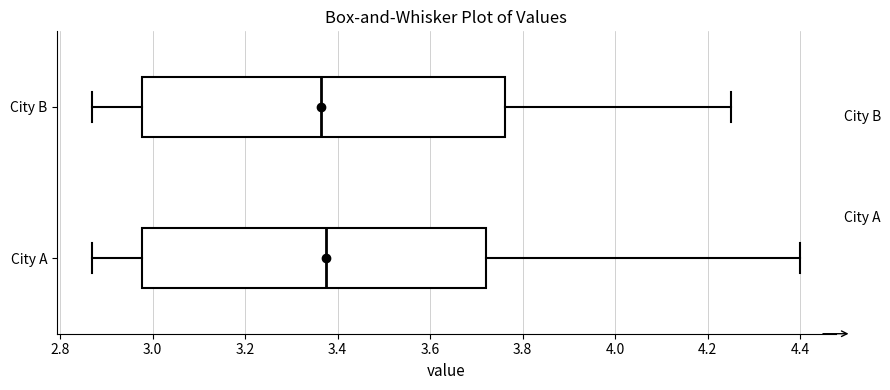

Where does the median line of the box for City A sit on the x-axis? The values are not printed on the chart, so give them approximately, as read against the axis.

3.38